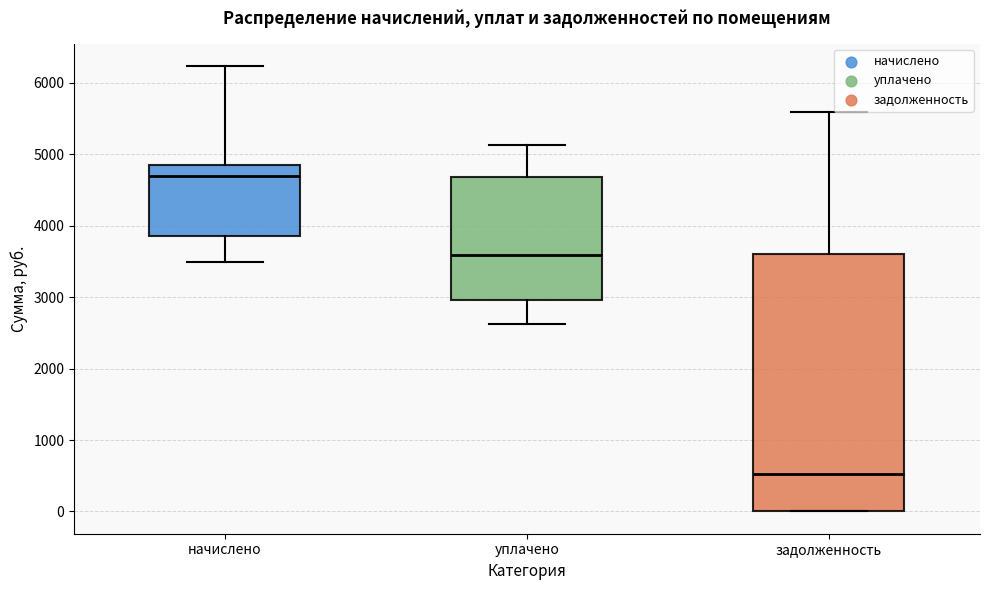

Reading left to right, read every box against the y-axis: the position of its median line, the range the box covers, and the ends of its whiskers. The values are not printed on the chart, so give them approximately, as read against the axis.

начислено: median 4700, box 3900 to 4800, whiskers 3500 to 6200
уплачено: median 3600, box 3000 to 4700, whiskers 2600 to 5100
задолженность: median 500, box 0 to 3600, whiskers 0 to 5600